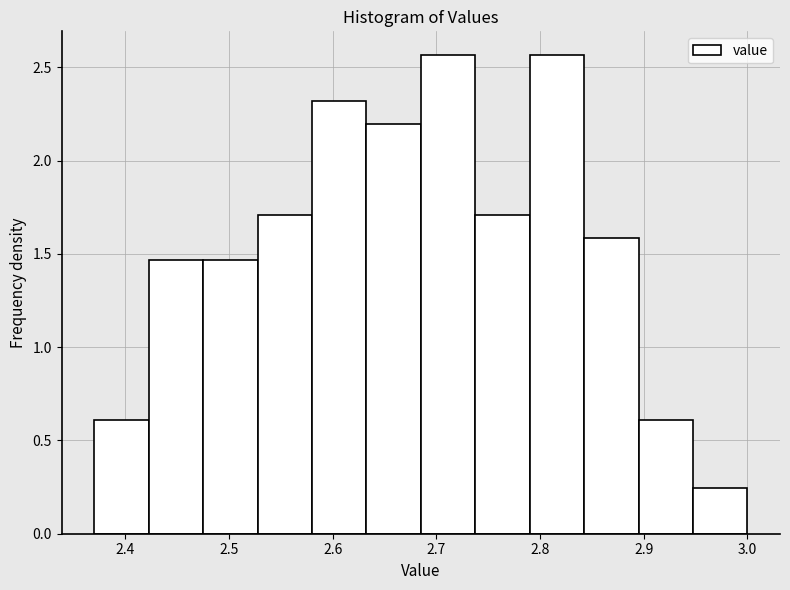

Reading left to right, transcribe this chart: for each bar, give the range it covers on the x-axis and its height. Neither the bar edges nor the heights are printed on the chart, so give them approximately, as read against the axes.

2.37 to 2.42: 0.60
2.42 to 2.48: 1.45
2.48 to 2.53: 1.45
2.53 to 2.58: 1.70
2.58 to 2.63: 2.30
2.63 to 2.69: 2.20
2.69 to 2.74: 2.55
2.74 to 2.79: 1.70
2.79 to 2.84: 2.55
2.84 to 2.90: 1.60
2.90 to 2.95: 0.60
2.95 to 3.00: 0.25